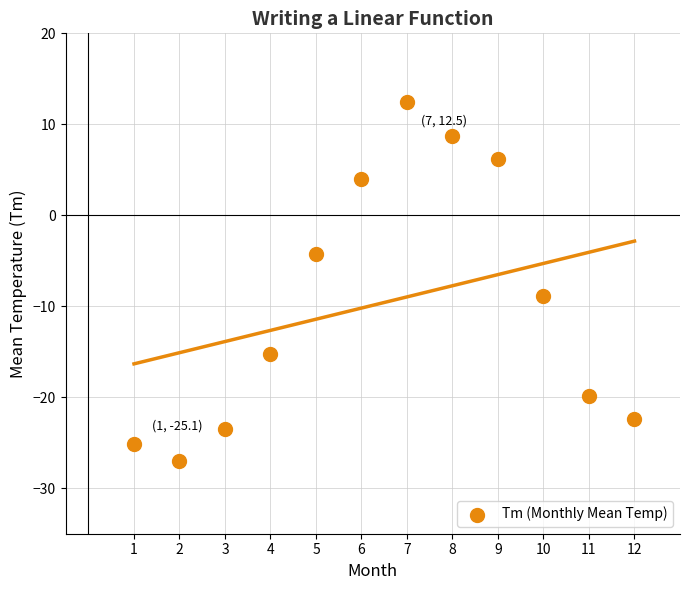

What Y value in the scatter plot is closest to -7?

-8.9